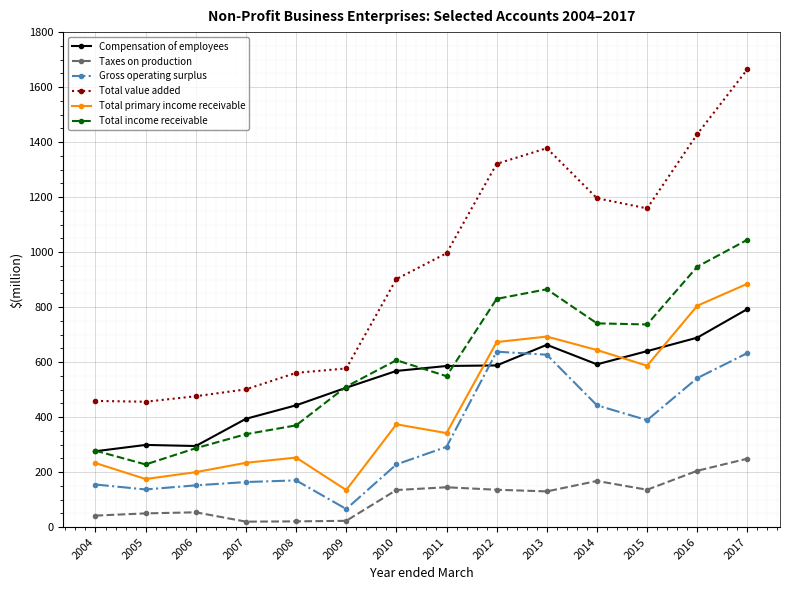

Where is the first local minimum for Total income receivable?

2005